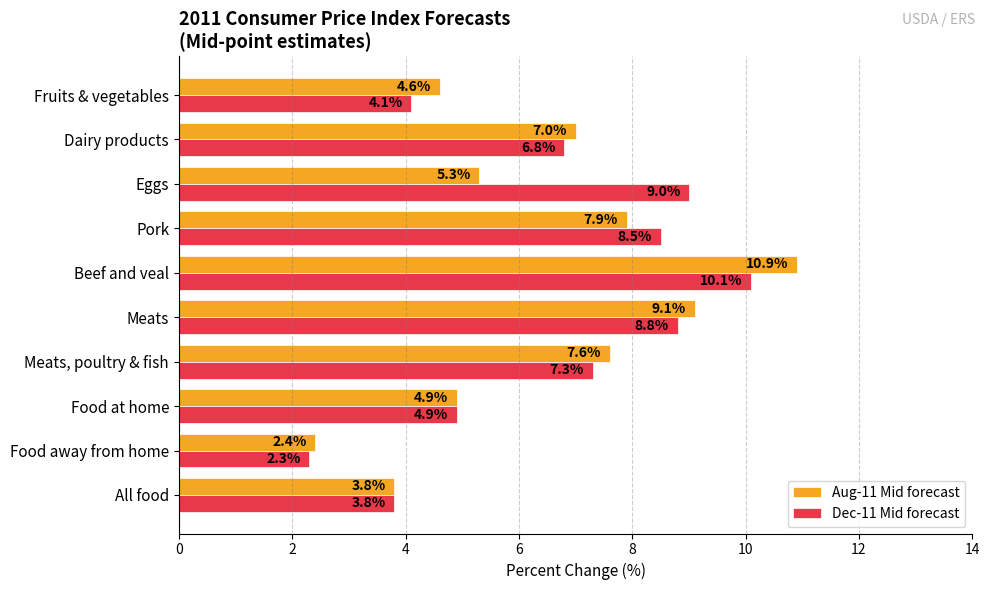

What is the spread (max minus min) of values at Pork?

0.6